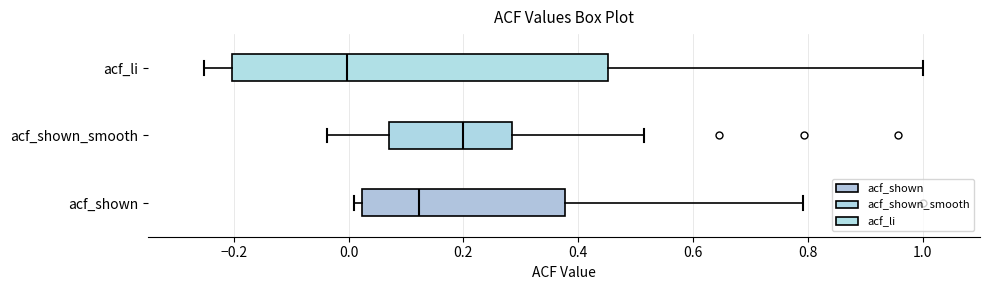

Which box has the furthest to the right median line?

acf_shown_smooth